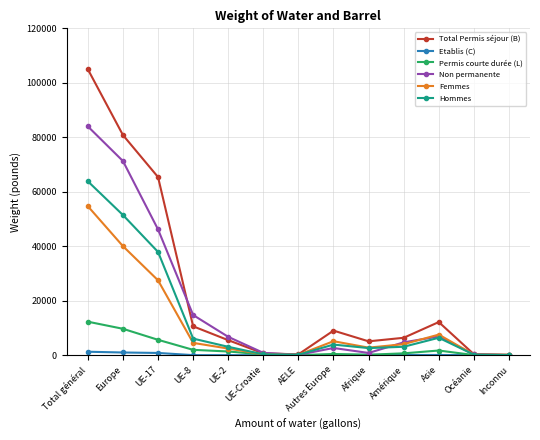

The value of Total Permis séjour (B) at UE-8 is 10597. True or false?

True